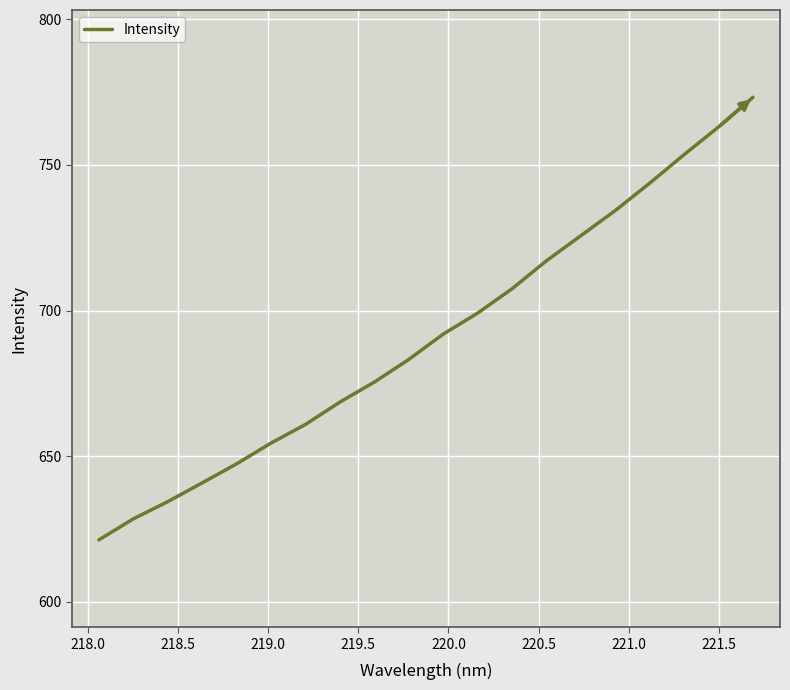

What is the maximum value shown in the chart?

773.2